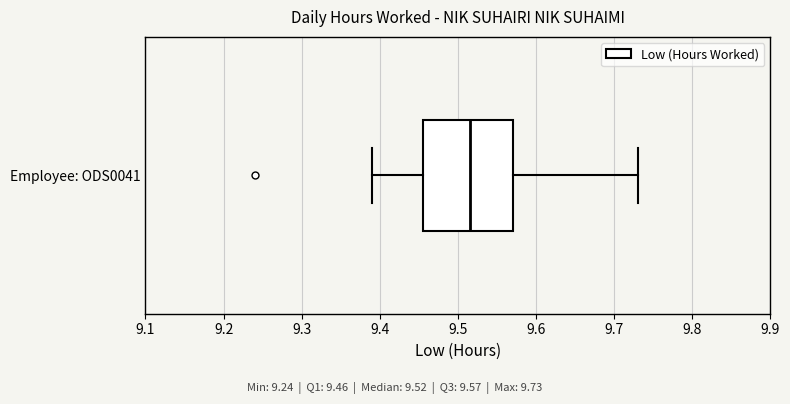

Transcribe this box plot: give where the median line is, the range the box spans, and where the two whiskers end, as read against the x-axis. The values are not printed on the chart, so give them approximately, as read against the axis.

median 9.52, box 9.46 to 9.57, whiskers 9.39 to 9.73